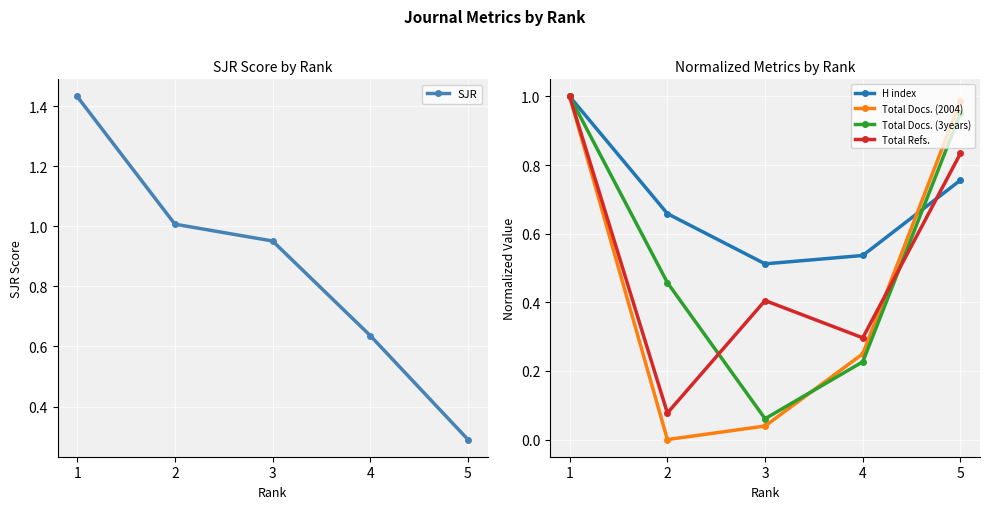

Reading right to left, list all the values displayed in this chart.

SJR: 0.3	0.6	1.0	1.0	1.4
H index: 0.8	0.5	0.5	0.7	1.0
Total Docs. (2004): 1.0	0.2	0.0	0.0	1.0
Total Docs. (3years): 1.0	0.2	0.1	0.5	1.0
Total Refs.: 0.8	0.3	0.4	0.1	1.0